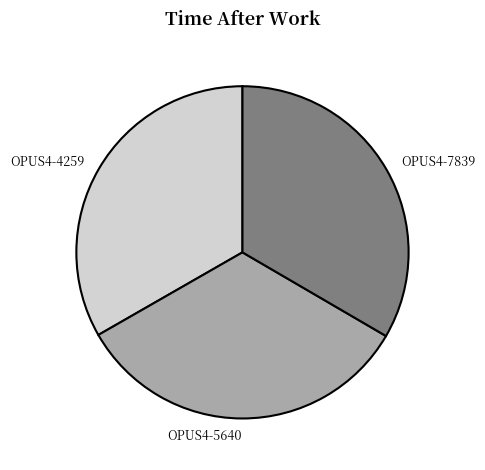

Does OPUS4-7839 account for over 50% of the chart?

No